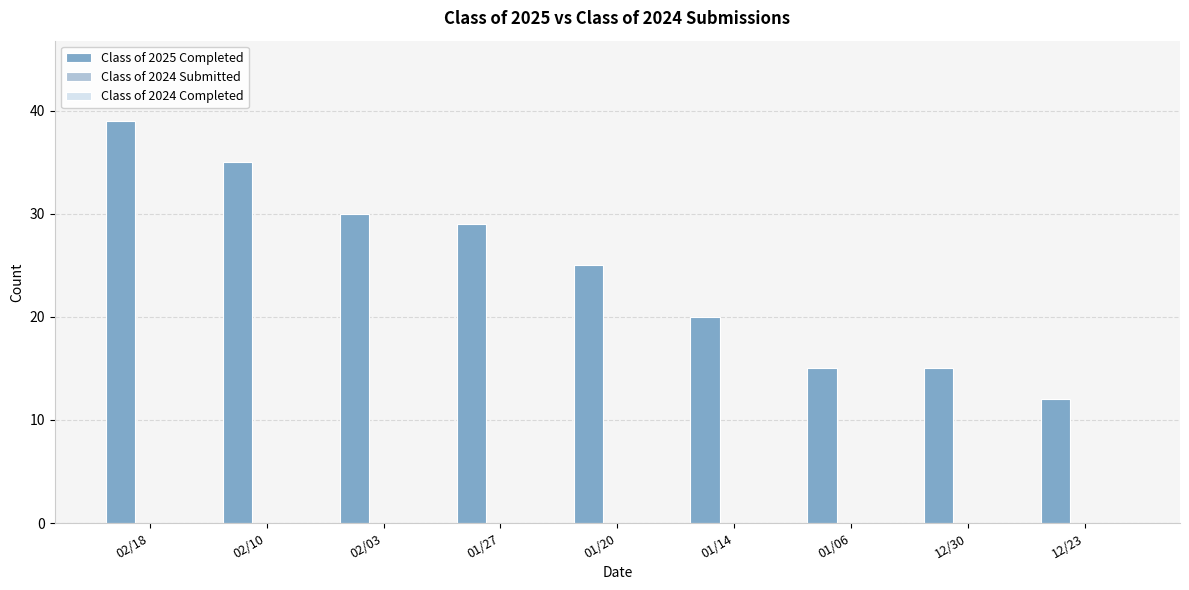

True or false: the data shows 20 at 01/14.

True